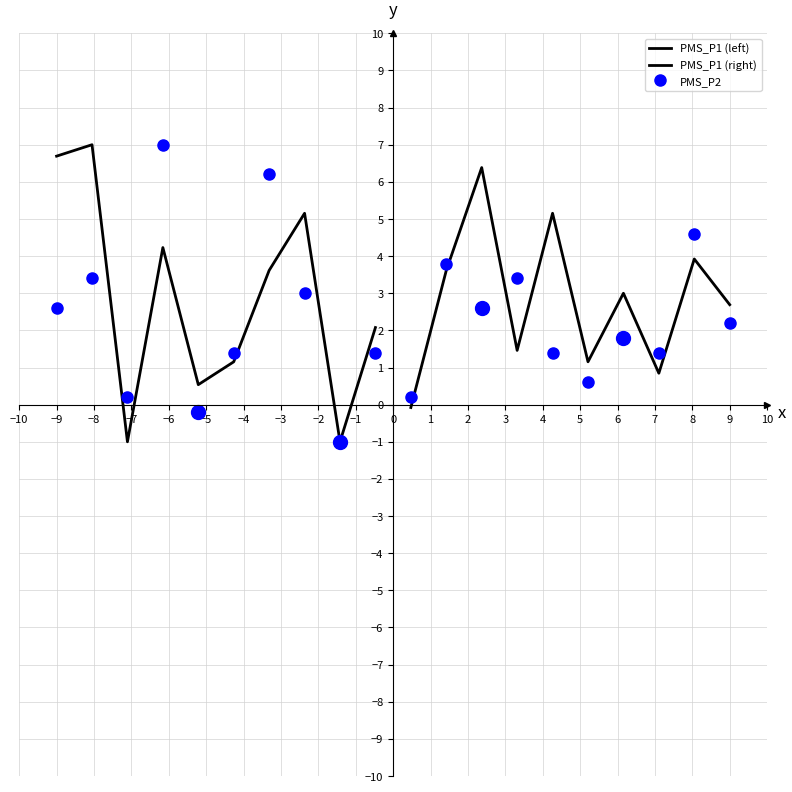

At which label does PMS_P2 first exceed 2?

−9